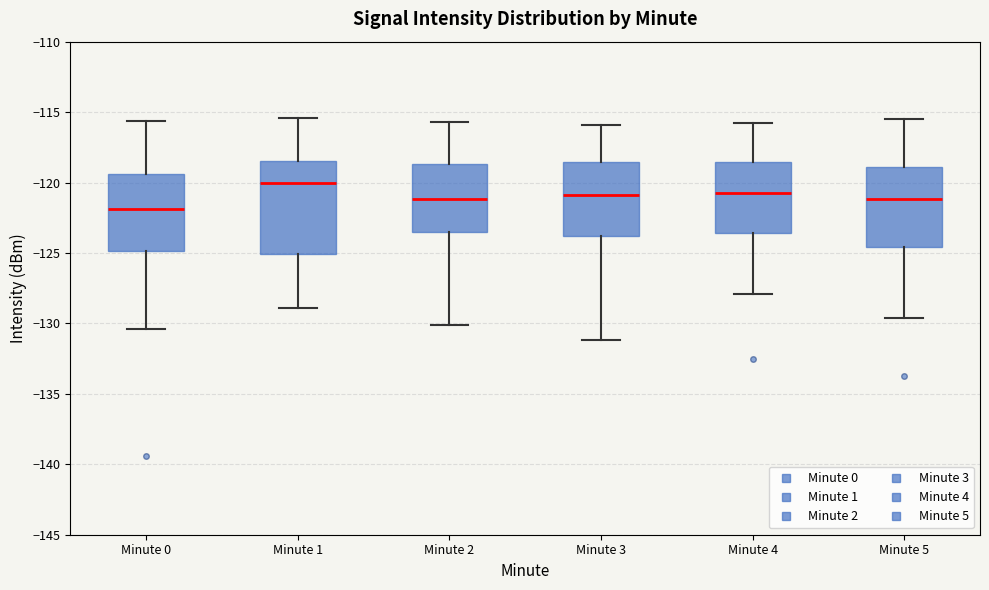

Reading left to right, transcribe this box plot: for each box, give where its median line is, the range the box spans, and where its two whiskers end, as read against the y-axis. The values are not printed on the chart, so give them approximately, as read against the axis.

Minute 0: median -122.0, box -125.0 to -119.5, whiskers -130.5 to -115.5
Minute 1: median -120.0, box -125.0 to -118.5, whiskers -129.0 to -115.5
Minute 2: median -121.0, box -123.5 to -118.5, whiskers -130.0 to -115.5
Minute 3: median -121.0, box -124.0 to -118.5, whiskers -131.0 to -116.0
Minute 4: median -120.5, box -123.5 to -118.5, whiskers -128.0 to -116.0
Minute 5: median -121.0, box -124.5 to -119.0, whiskers -129.5 to -115.5